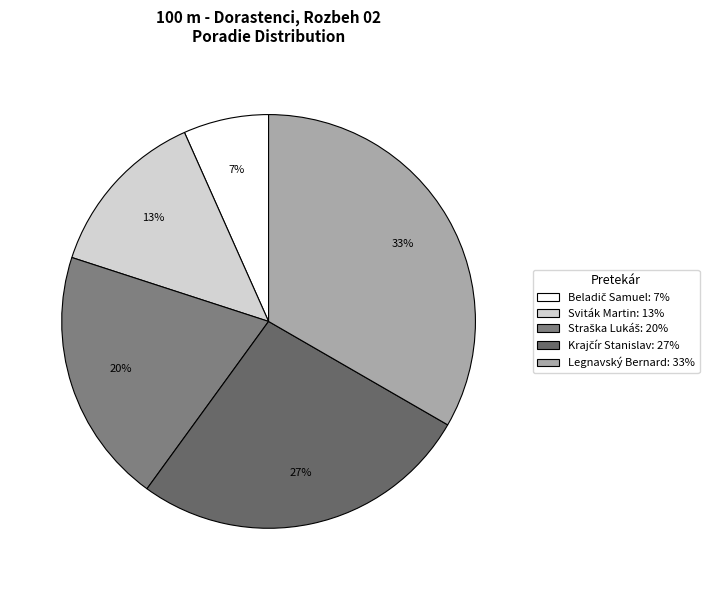

How many slices are in this pie chart?

5